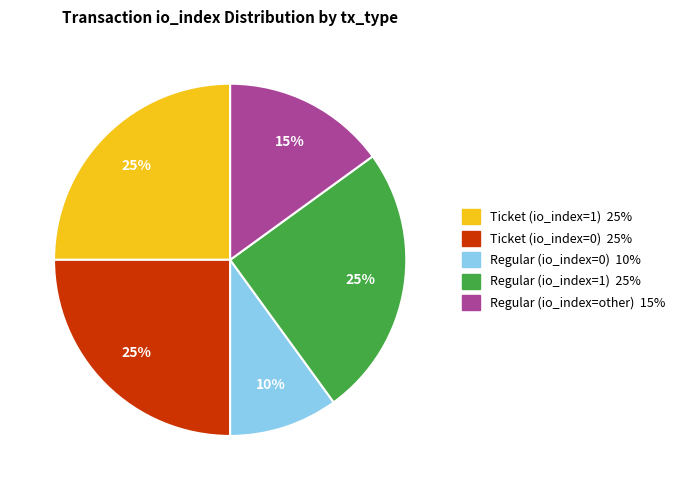

Does any single category account for the majority?

No